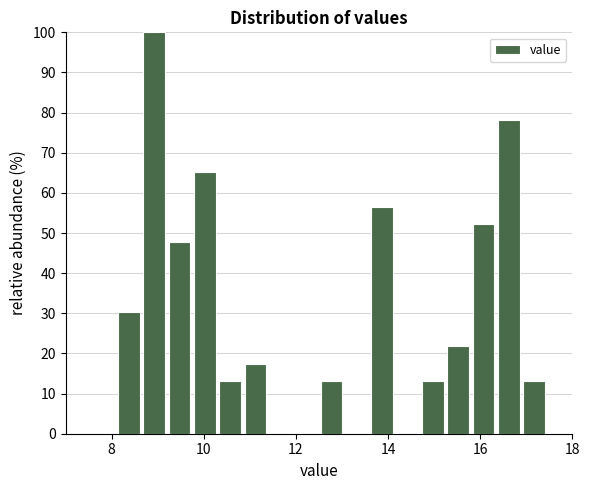

Around what value on the x-axis is the tallest bar? Give the approximate position of its centre, as read against the axis.

9.0